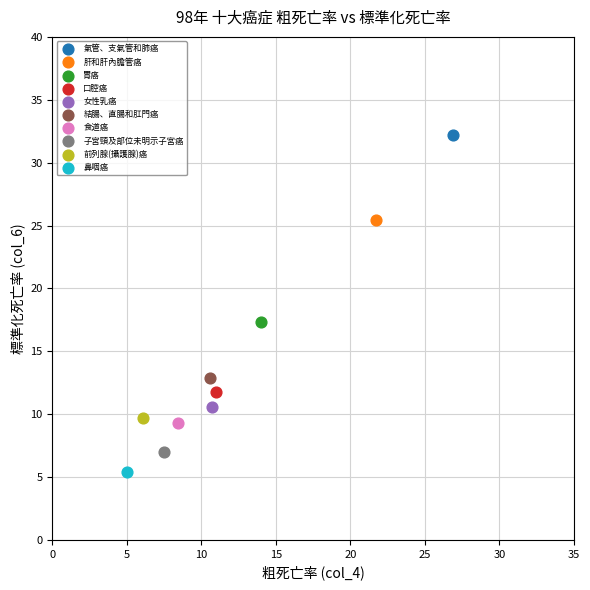

Which series reaches the maximum Y coordinate?

氣管、支氣管和肺癌